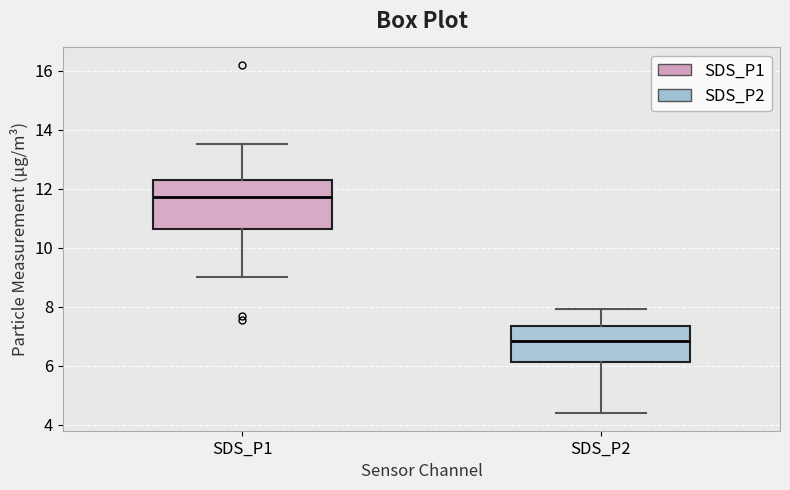

Which box has the highest median line?

SDS_P1